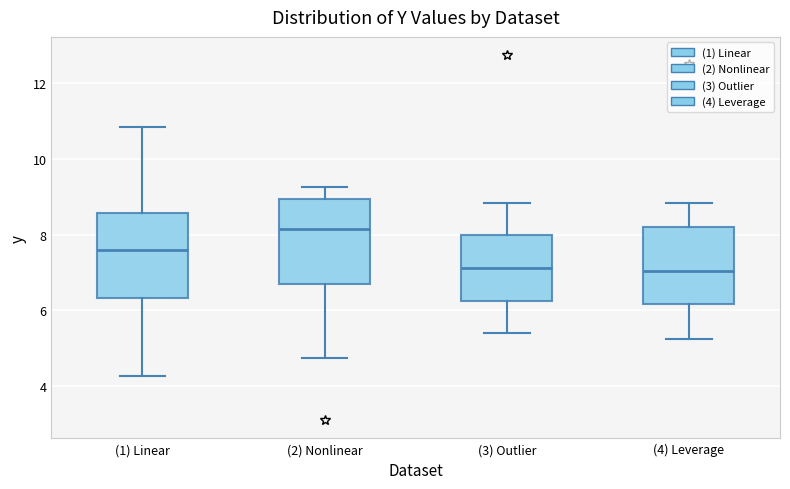

Reading left to right, read every box against the y-axis: the position of its median line, the range the box covers, and the ends of its whiskers. The values are not printed on the chart, so give them approximately, as read against the axis.

(1) Linear: median 7.6, box 6.4 to 8.6, whiskers 4.2 to 10.8
(2) Nonlinear: median 8.2, box 6.6 to 9.0, whiskers 4.8 to 9.2
(3) Outlier: median 7.2, box 6.2 to 8.0, whiskers 5.4 to 8.8
(4) Leverage: median 7.0, box 6.2 to 8.2, whiskers 5.2 to 8.8